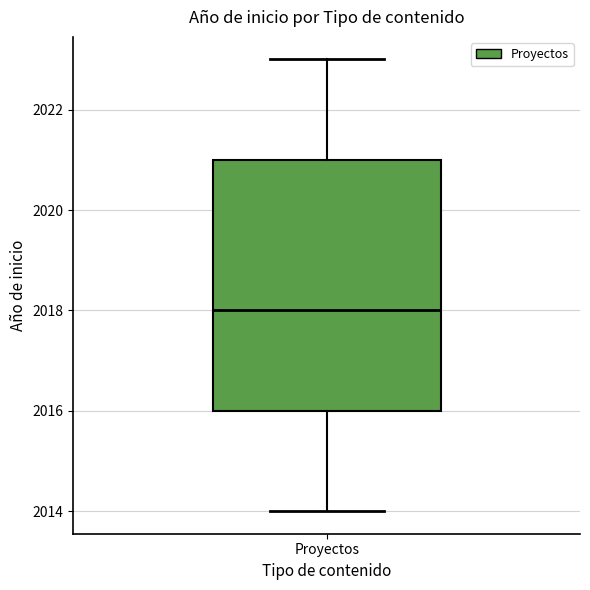

Transcribe this box plot: give where the median line is, the range the box spans, and where the two whiskers end, as read against the y-axis. The values are not printed on the chart, so give them approximately, as read against the axis.

median 2018, box 2016 to 2021, whiskers 2014 to 2023